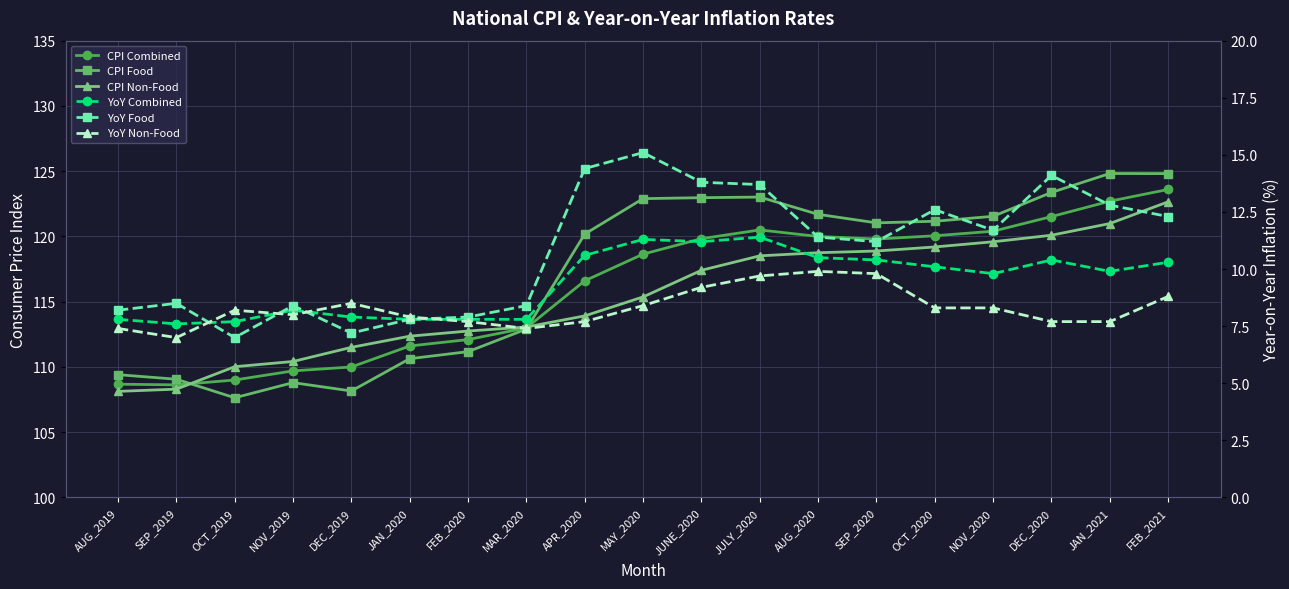

Rank the categories by CPI Non-Food value from lowest to highest.

AUG_2019, SEP_2019, OCT_2019, NOV_2019, DEC_2019, JAN_2020, FEB_2020, MAR_2020, APR_2020, MAY_2020, JUNE_2020, JULY_2020, AUG_2020, SEP_2020, OCT_2020, NOV_2020, DEC_2020, JAN_2021, FEB_2021